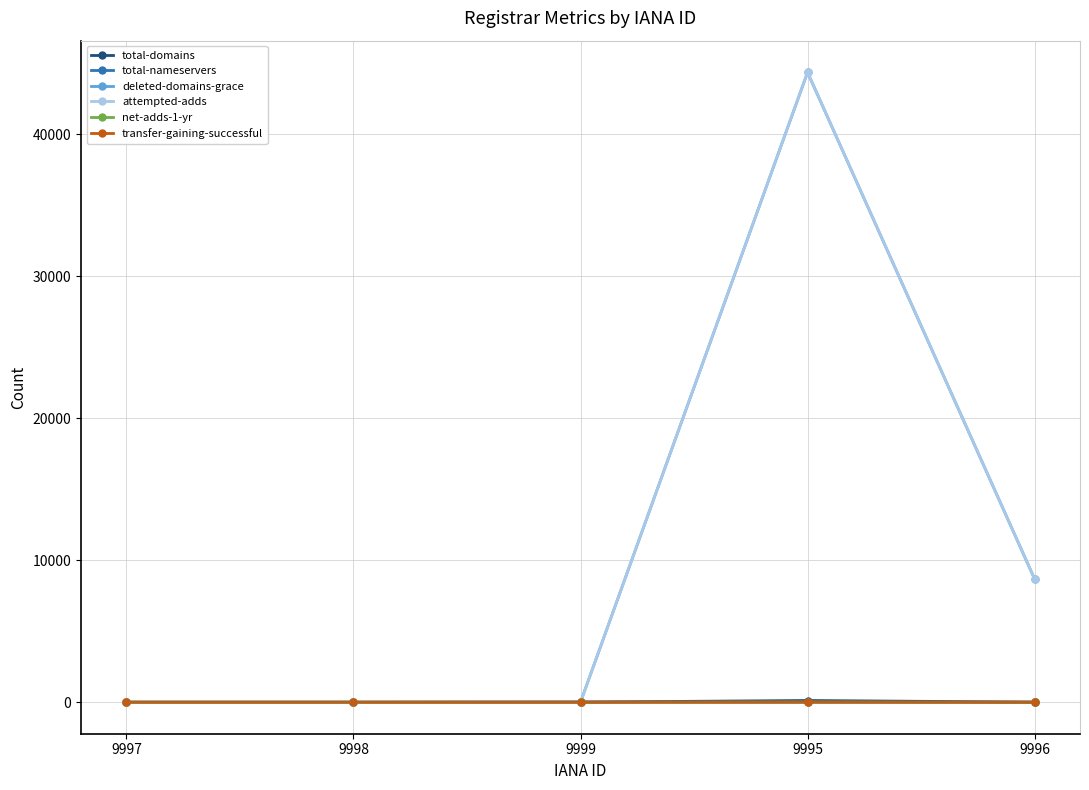

Which series has the largest range (max minus min)?

attempted-adds